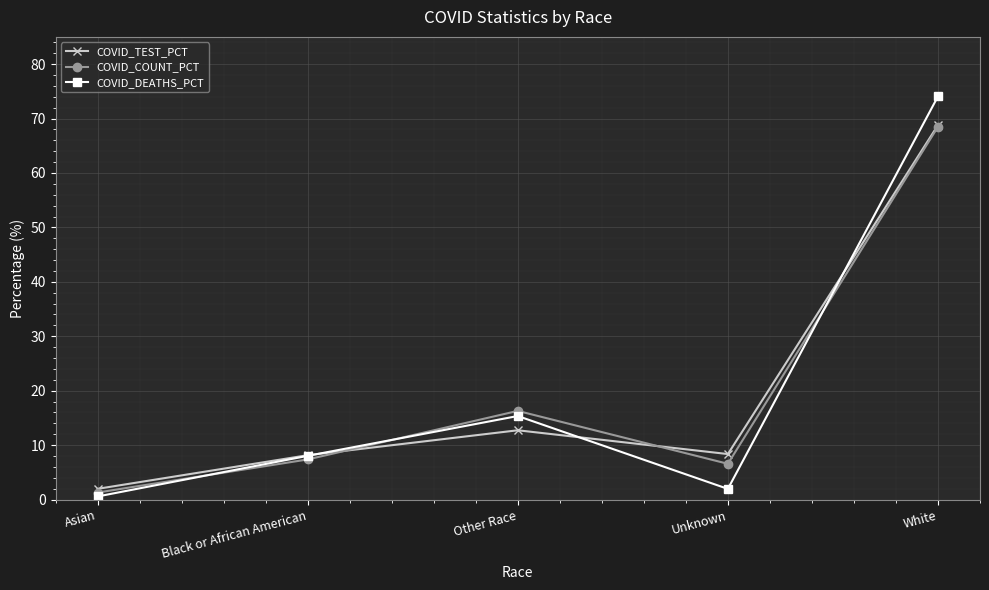

What is the sum of all COVID_COUNT_PCT values?

100.0